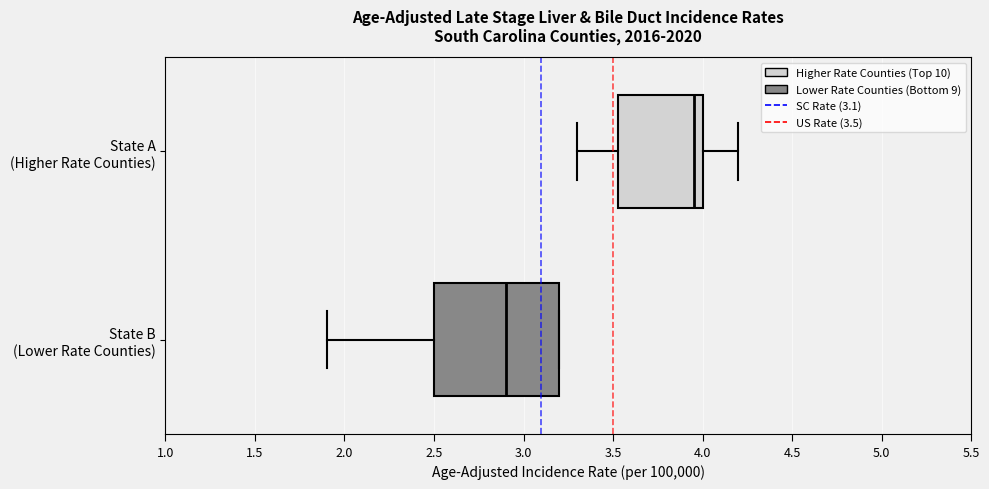

Reading bottom to top, read every box against the x-axis: the position of its median line, the range the box covers, and the ends of its whiskers. The values are not printed on the chart, so give them approximately, as read against the axis.

State B (Lower Rate Counties): median 2.90, box 2.50 to 3.20, whiskers 1.90 to 3.20
State A (Higher Rate Counties): median 3.95, box 3.55 to 4.00, whiskers 3.30 to 4.20